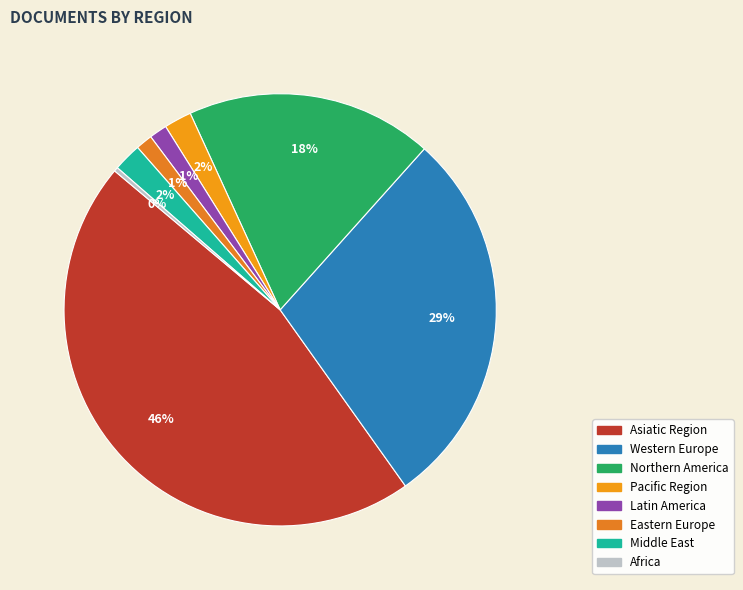

Does any single category account for the majority?

No